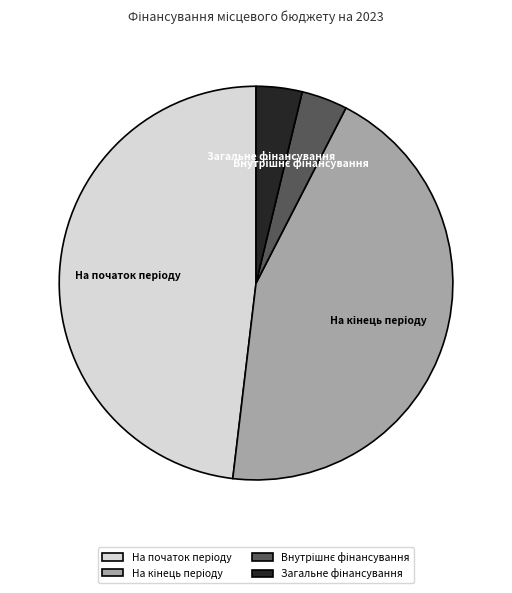

Is there any slice that represents more than half of the pie?

No